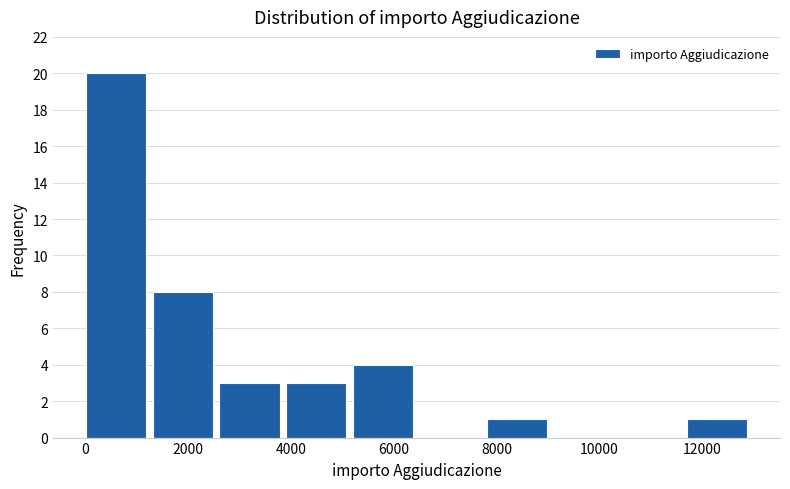

Reading left to right, list every bar in this chart as the range it spans on the x-axis followed by its height. Neither the bar edges nor the heights are printed on the chart, so give them approximately, as read against the axes.

0 to 1400: 20
1400 to 2600: 8
2600 to 4000: 3
4000 to 5200: 3
5200 to 6600: 4
6600 to 7800: 0
7800 to 9200: 1
9200 to 10400: 0
10400 to 11800: 0
11800 to 13000: 1